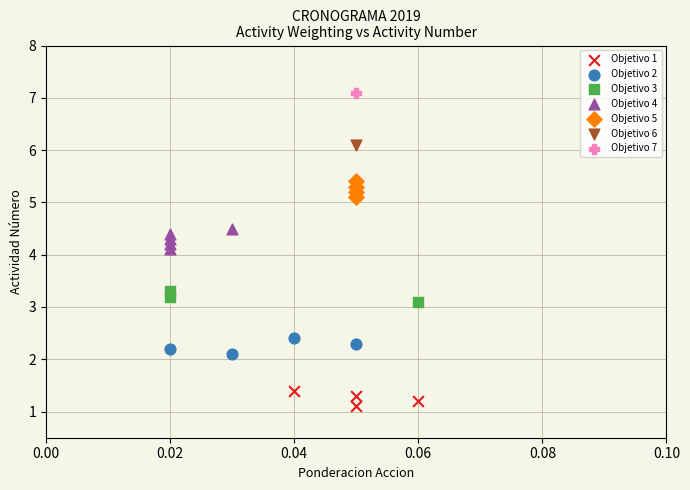

Which series contains the lowest Y value?

Objetivo 1